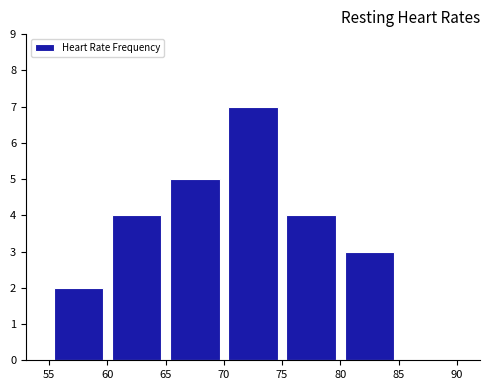

How tall is the bar that spans 70 to 75 on the x-axis? The values are not printed on the chart, so give them approximately, as read against the axis.

7